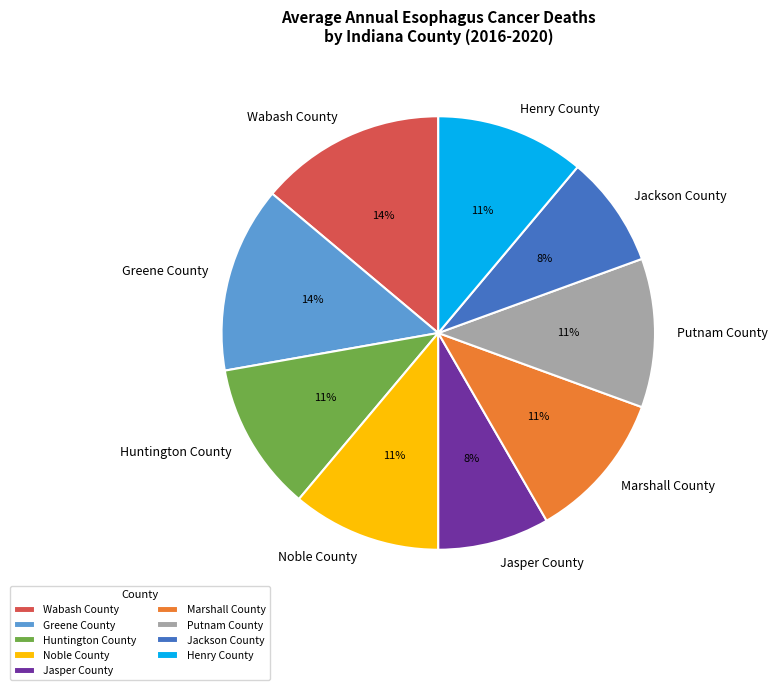

Is there a majority slice in this chart?

No